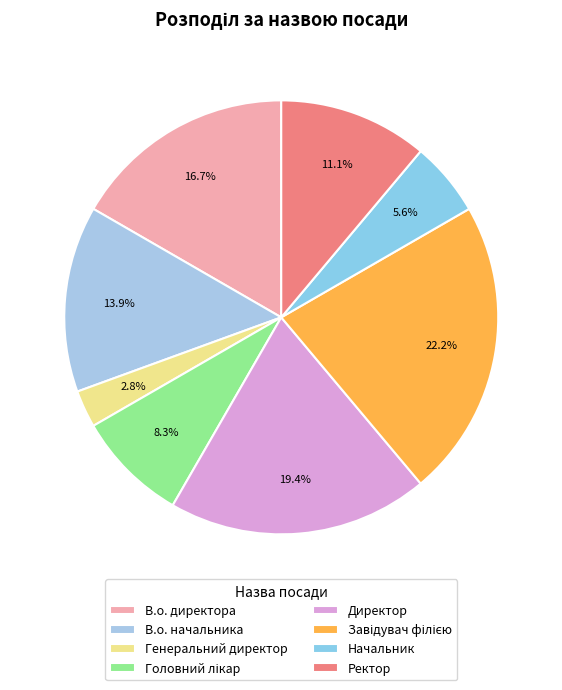

Is there a majority slice in this chart?

No